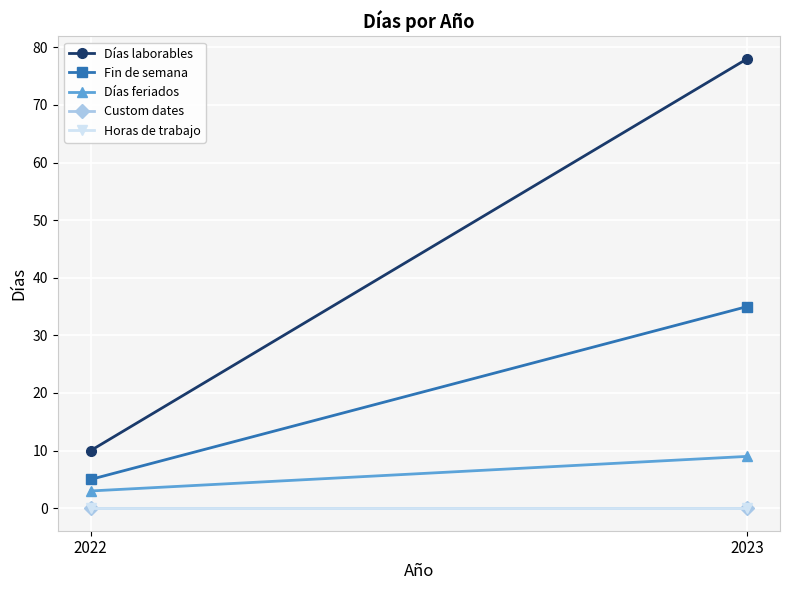

At how many categories does at least one series exceed 66?

1